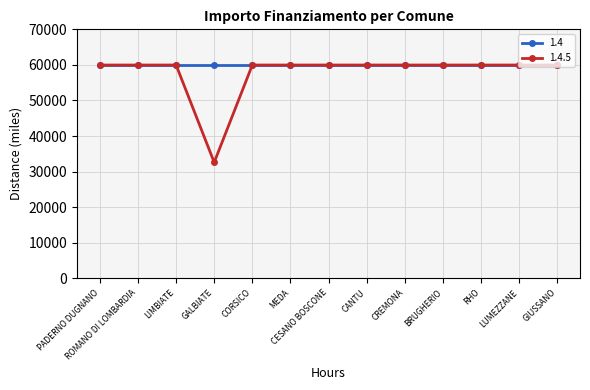

What is the lowest value of the 1.4.5 series?

32589